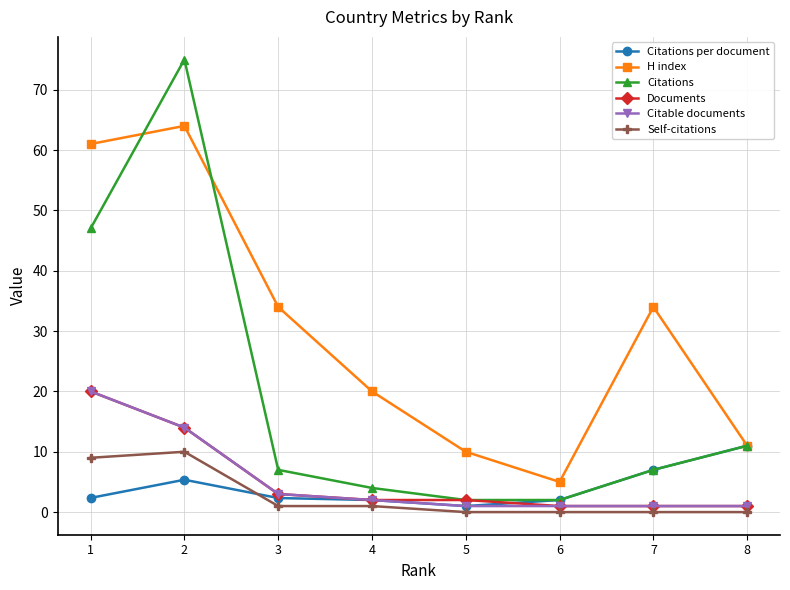

Is the value of H index at 8 greater than the value of Documents at 1?

No